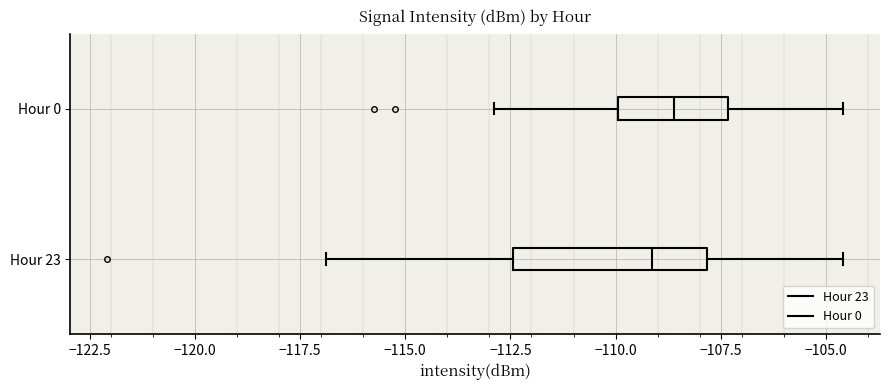

Reading bottom to top, transcribe this box plot: for each box, give where its median line is, the range the box spans, and where its two whiskers end, as read against the x-axis. The values are not printed on the chart, so give them approximately, as read against the axis.

Hour 23: median -109.0, box -112.5 to -108.0, whiskers -117.0 to -104.5
Hour 0: median -108.5, box -110.0 to -107.5, whiskers -113.0 to -104.5